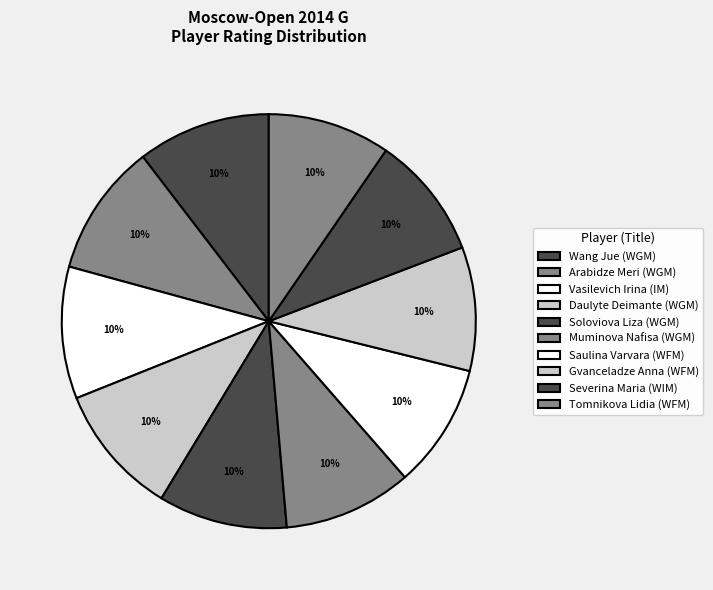

Is there any slice that represents more than half of the pie?

No